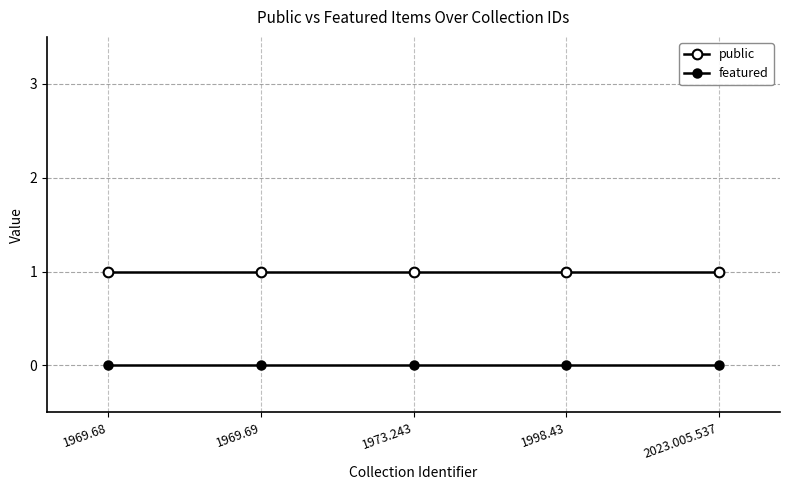

Which series changed the most between 1969.69 and 2023.005.537?

public